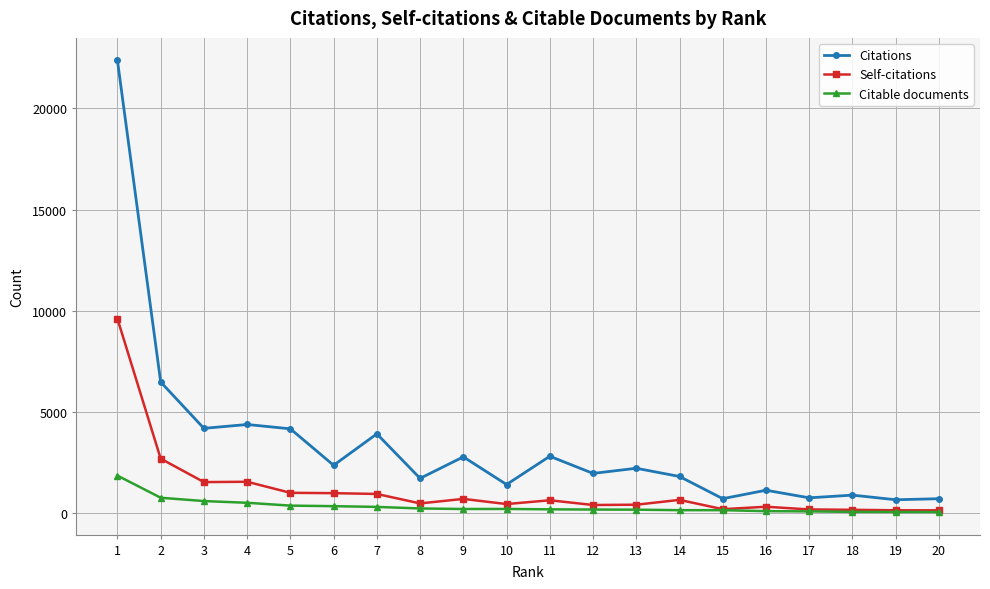

How many categories are shown in the chart?

20